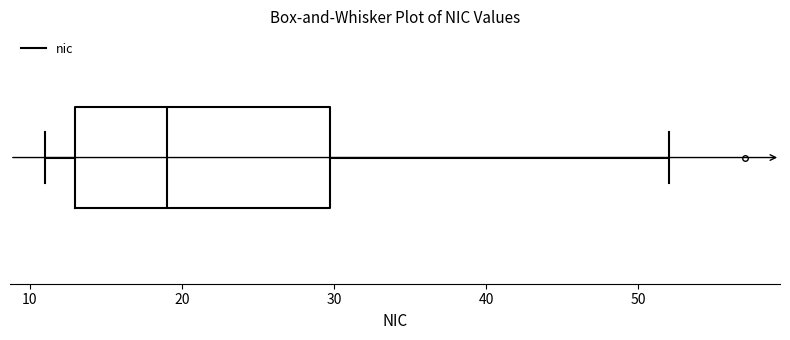

Where does the left whisker of the box end on the x-axis? The values are not printed on the chart, so give them approximately, as read against the axis.

11